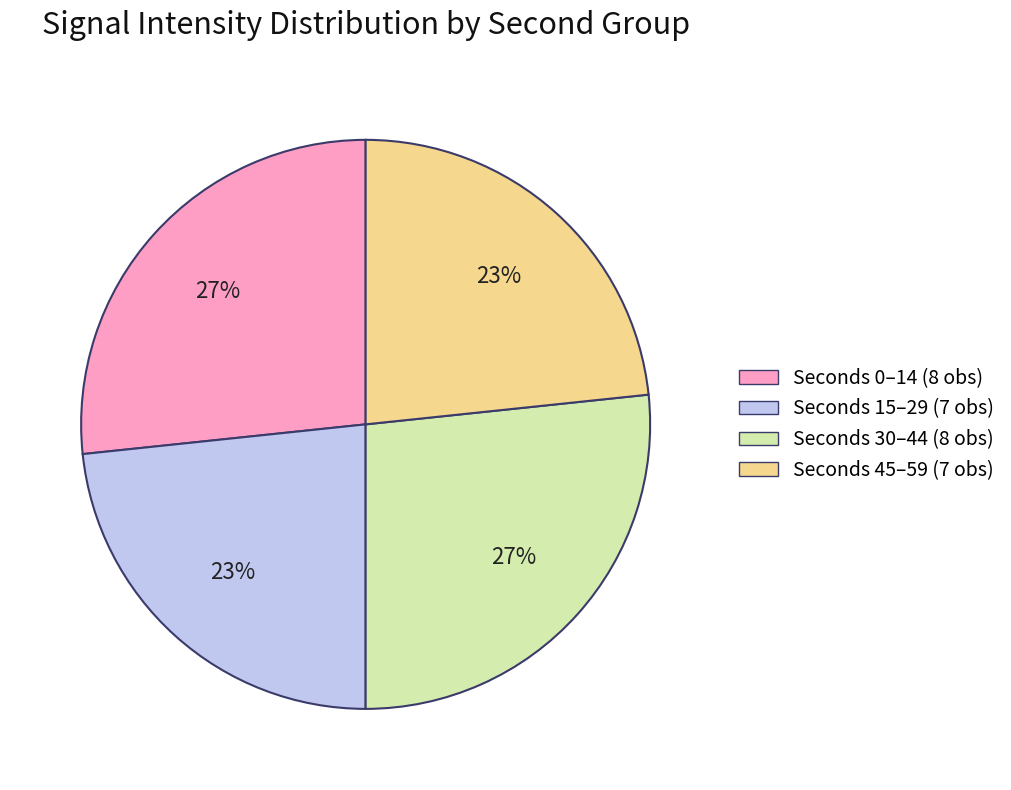

To the nearest percent, what is the average slice percentage?

25%